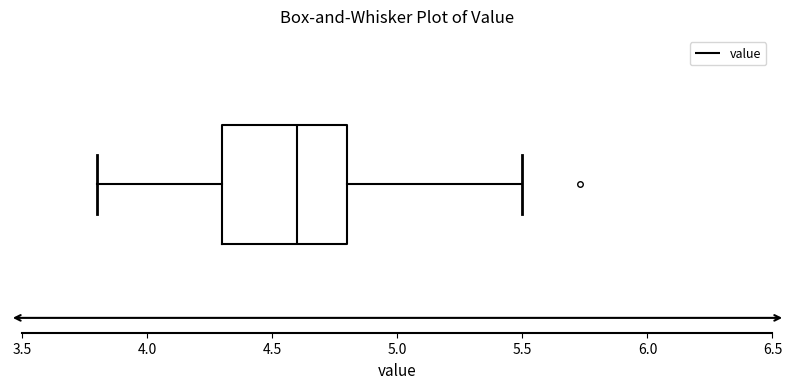

Where is the left edge of the box on the x-axis? The values are not printed on the chart, so give them approximately, as read against the axis.

4.3